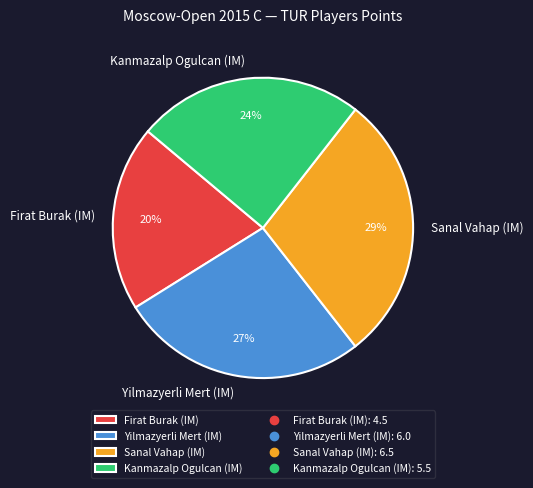

To the nearest percent, what is the average slice percentage?

25%